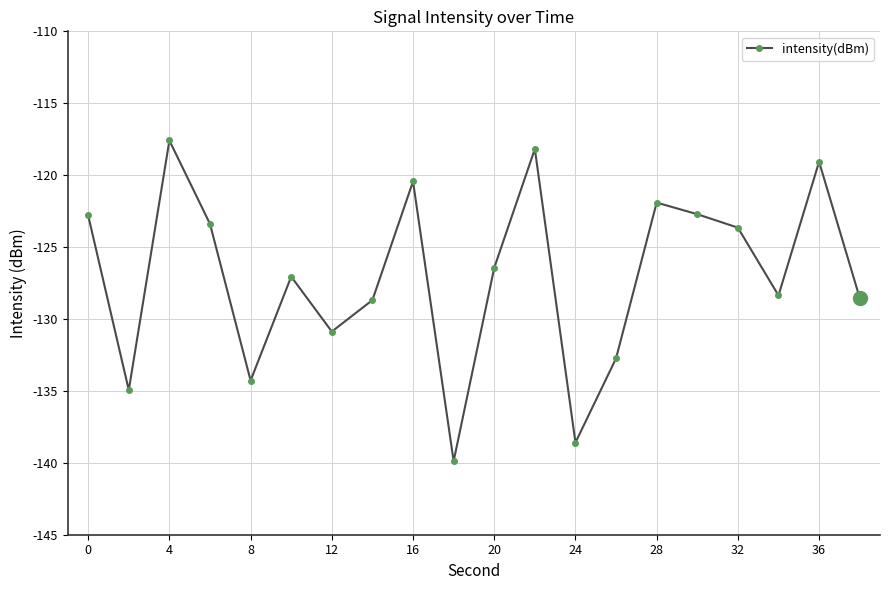

How many lines are shown in the chart?

1